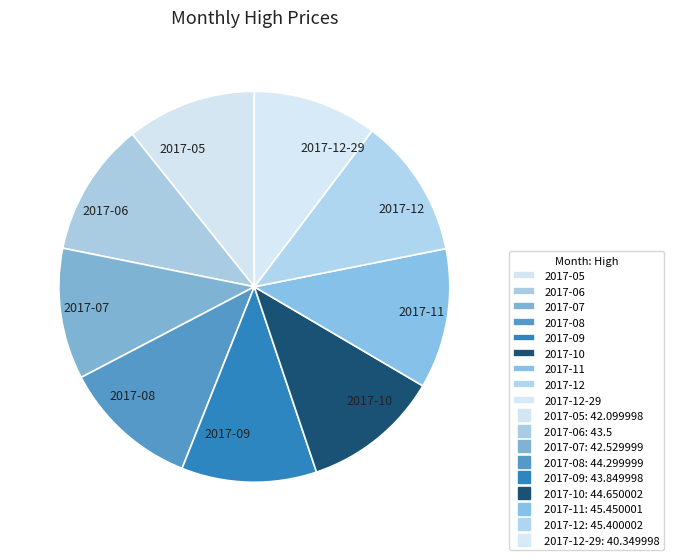

What is the ratio of the value at 2017-06 to the value at 2017-12?

1.0